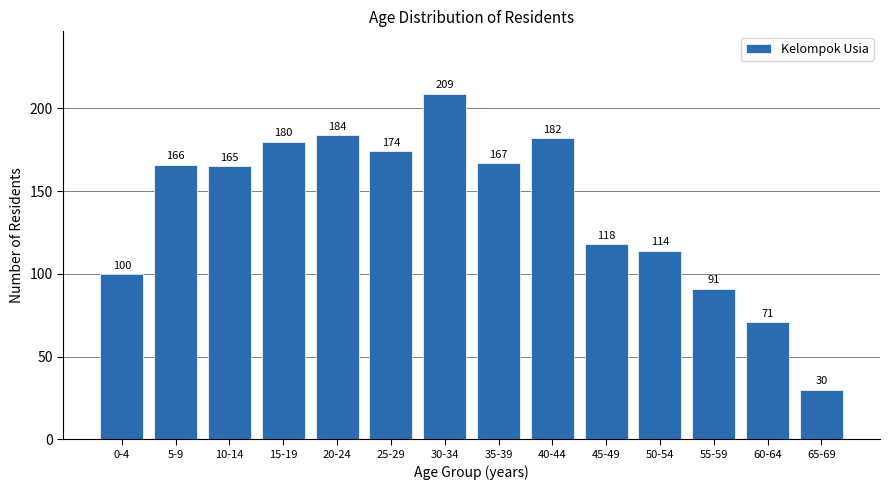

Reading left to right, extract all data points from this chart.

100	166	165	180	184	174	209	167	182	118	114	91	71	30